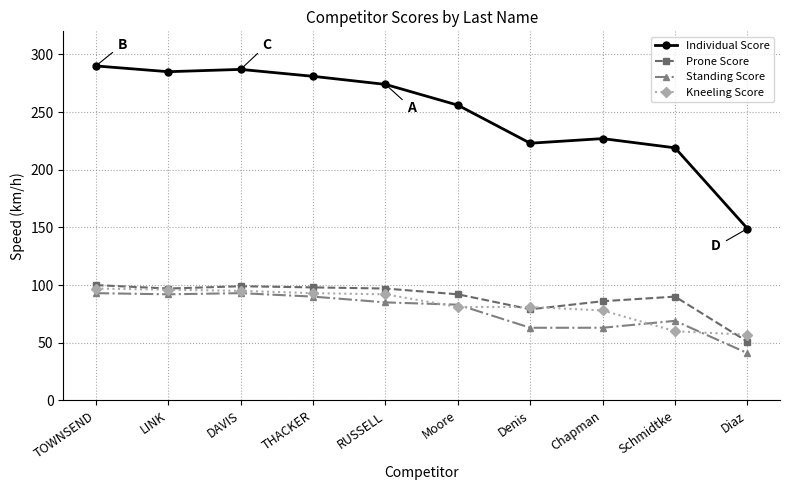

What is the difference between the highest and lowest values at DAVIS?

194